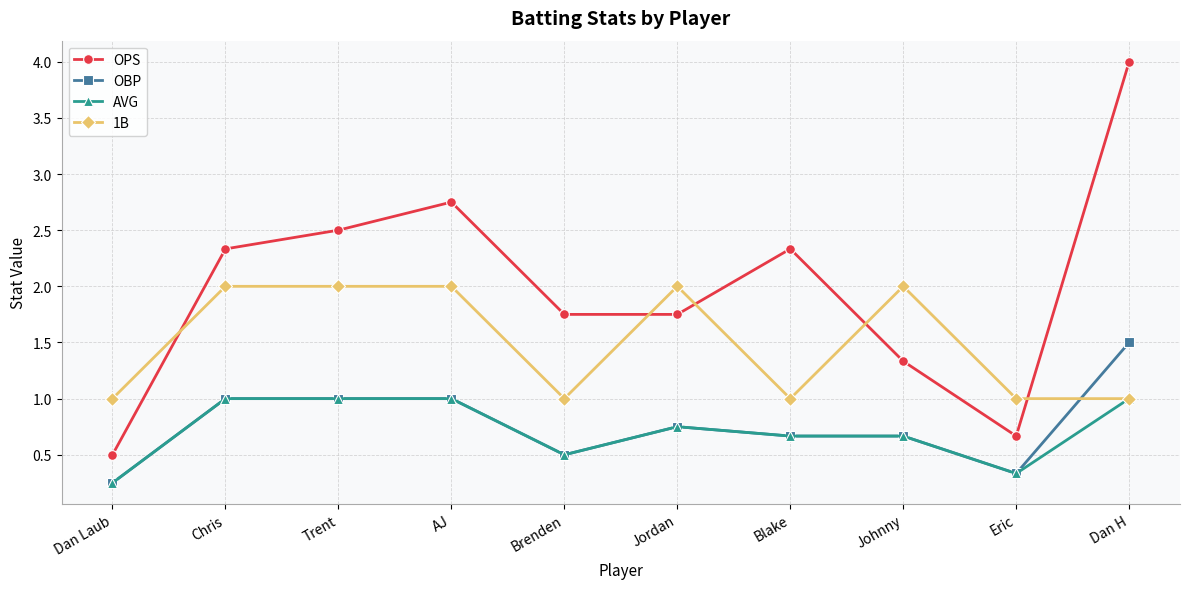

Is the value of OBP at Dan Laub greater than the value of AVG at Dan H?

No